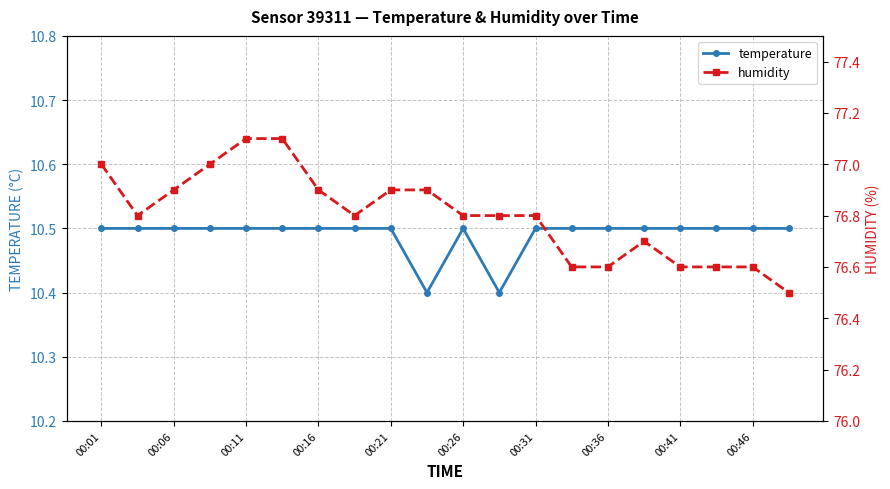

The temperature series shows 10.5 at 00:21. True or false?

True